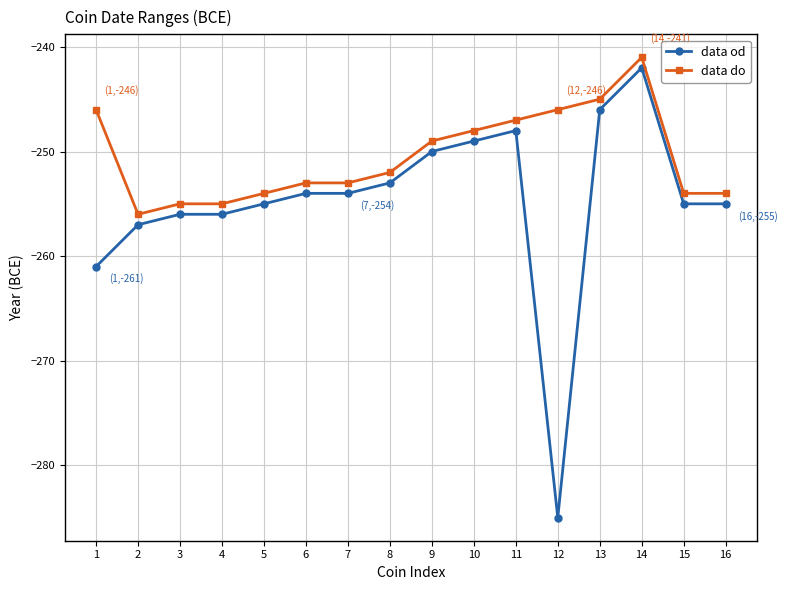

Rank the series at 10 from highest to lowest value.

data do, data od